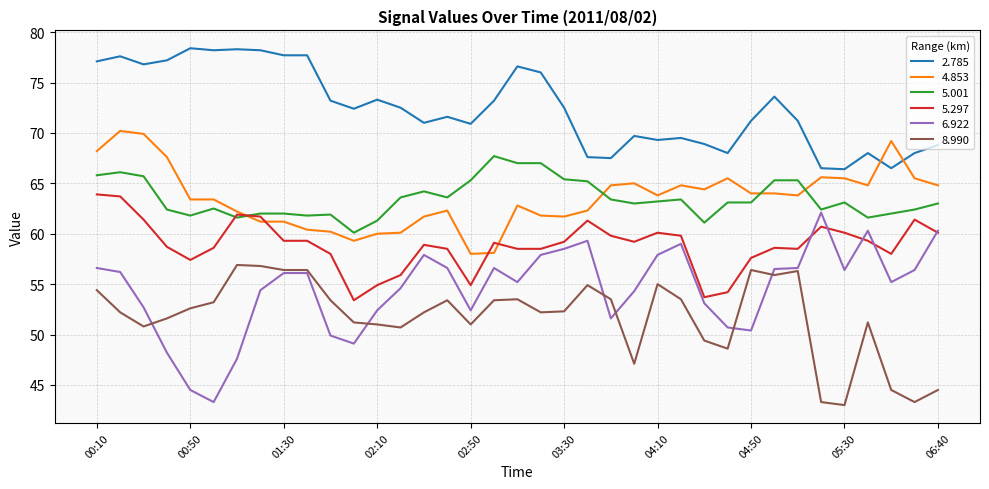

Which series has the largest total across all categories?

2.785